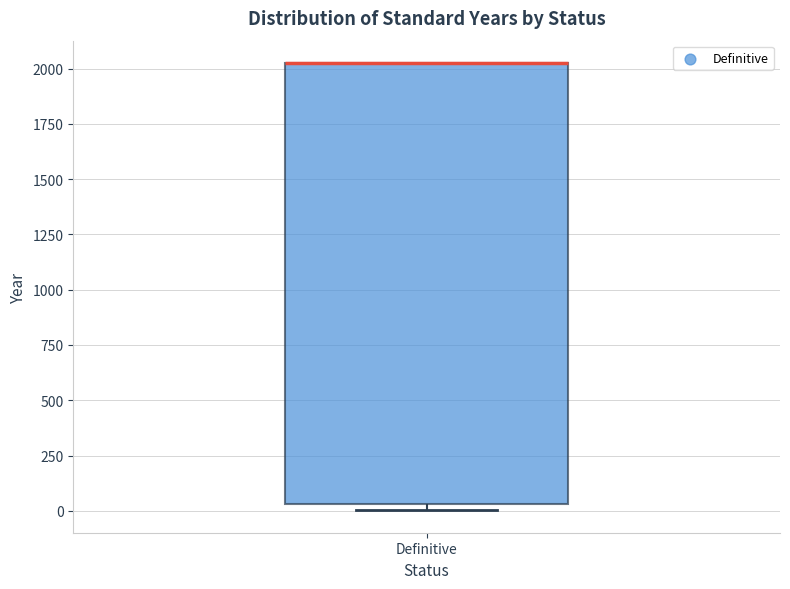

Where is the upper edge of the box for Definitive on the y-axis? The values are not printed on the chart, so give them approximately, as read against the axis.

2050